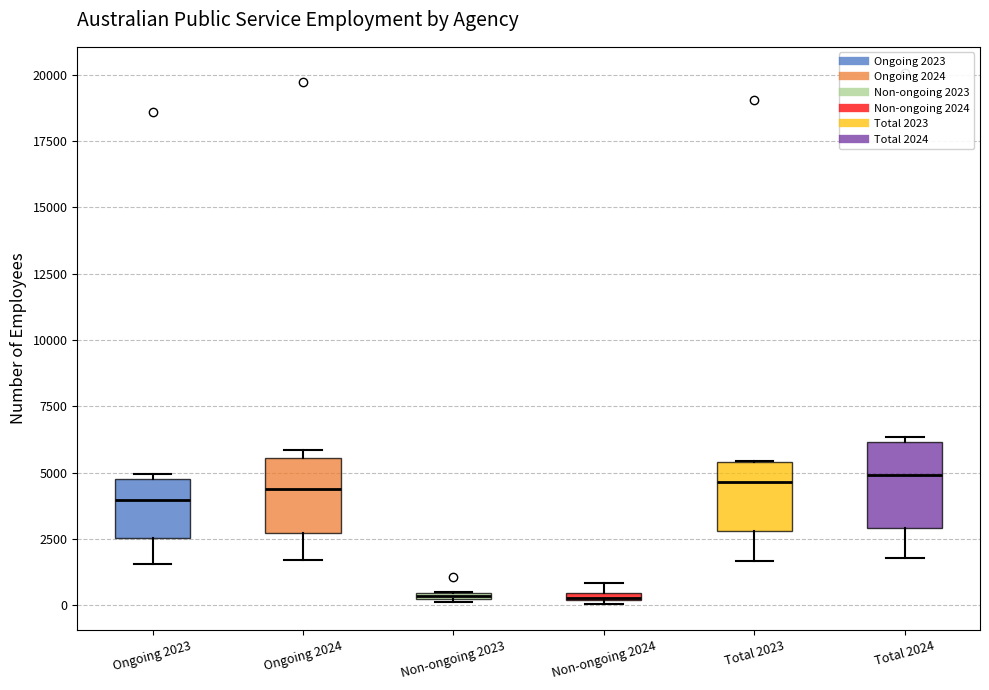

Where does the median line of the box for Total 2024 sit on the y-axis? The values are not printed on the chart, so give them approximately, as read against the axis.

5000